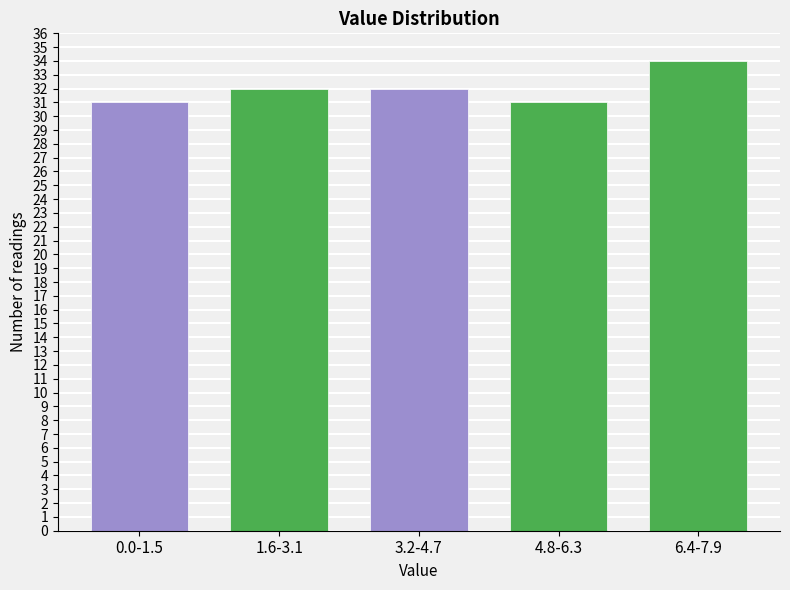

Reading left to right, what are all the values shown in this chart?

0.0-1.5=31	1.6-3.1=32	3.2-4.7=32	4.8-6.3=31	6.4-7.9=34